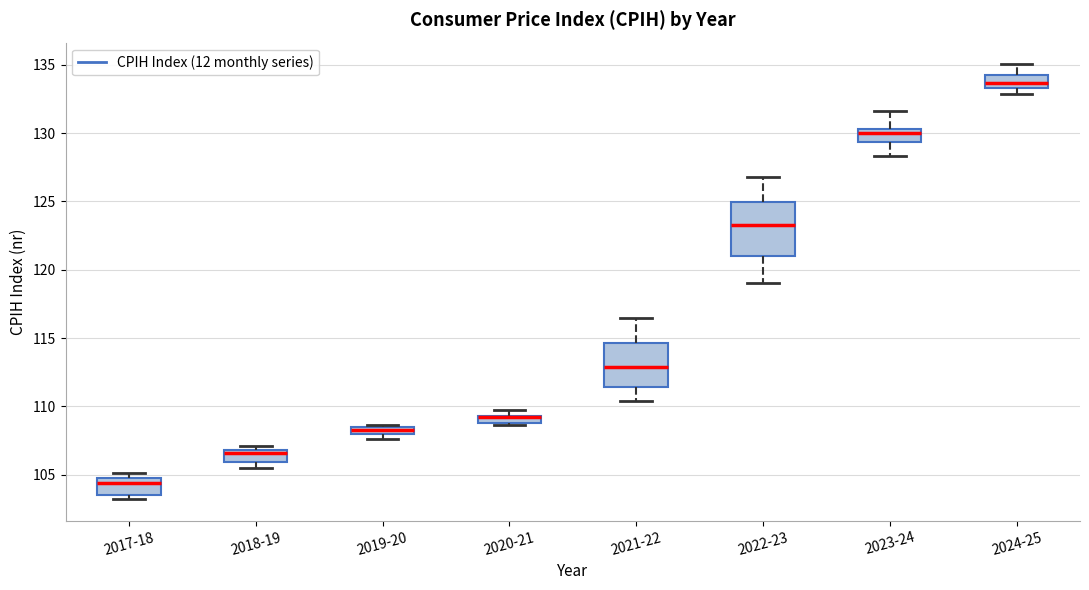

Where does the lower whisker of the box for 2022-23 end on the y-axis? The values are not printed on the chart, so give them approximately, as read against the axis.

119.0